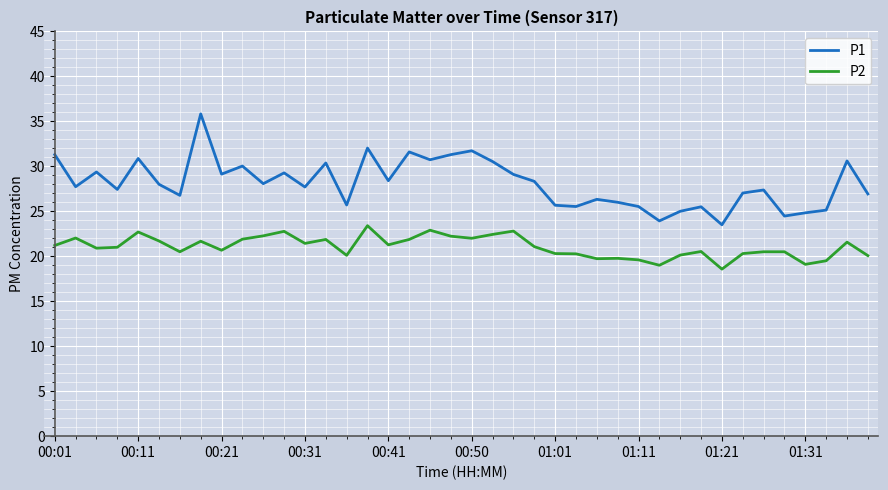

Which series has the largest range (max minus min)?

P1